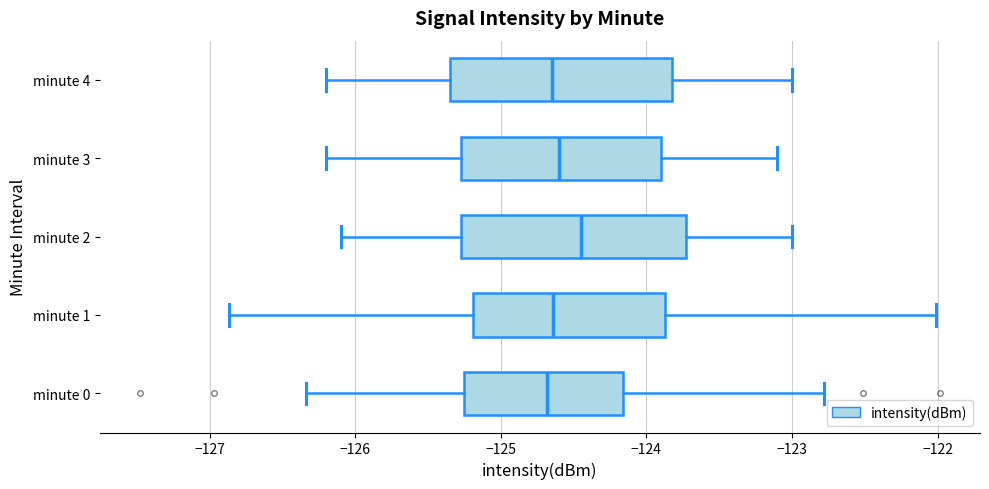

Which box has the furthest to the right median line?

minute 2